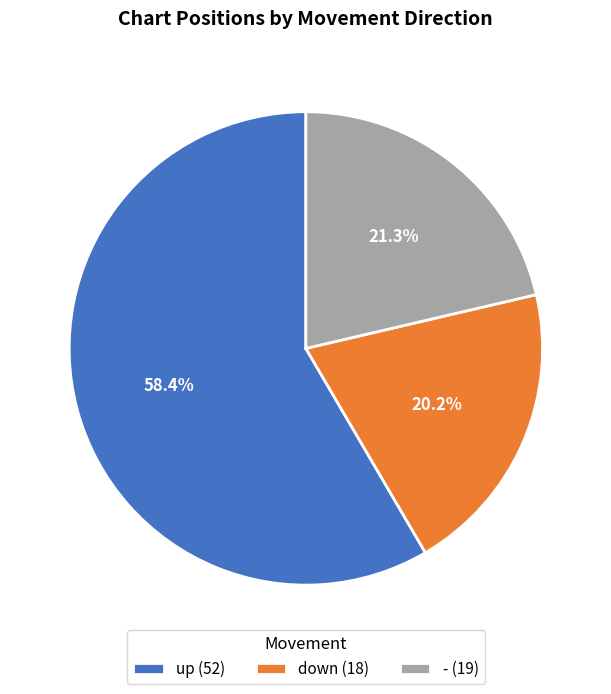

To the nearest percent, what is the combined percentage of - and up?

80%